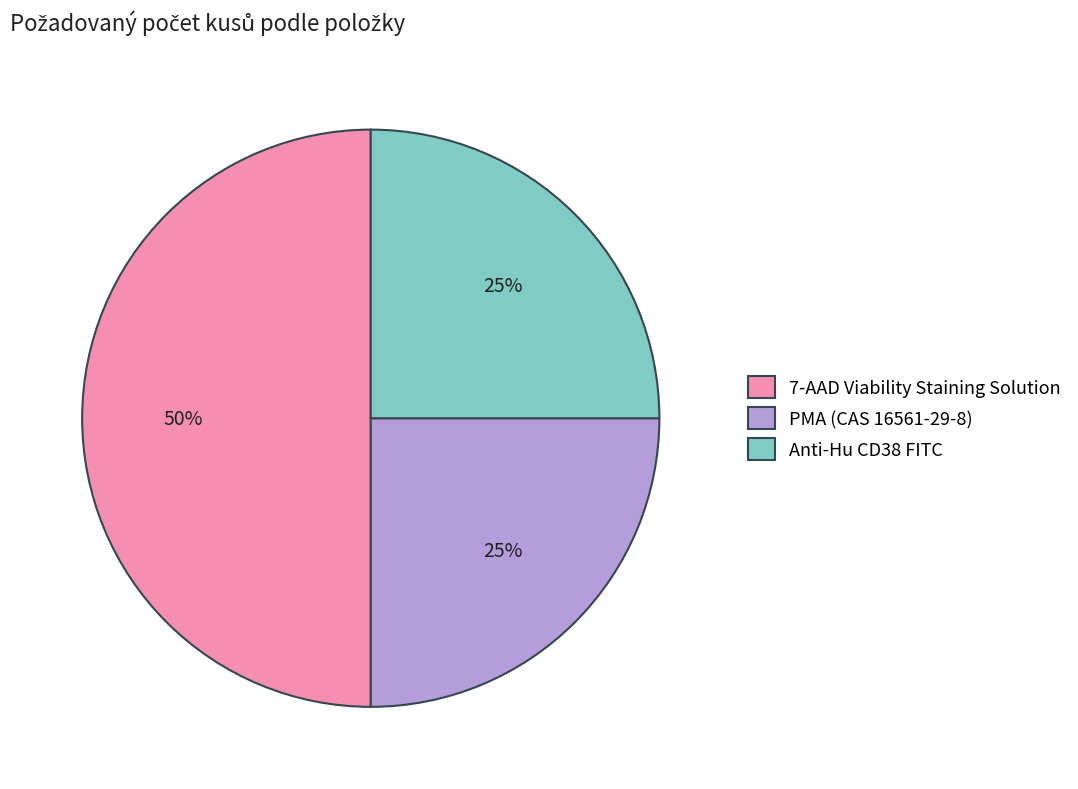

Between 7-AAD Viability Staining Solution and PMA (CAS 16561-29-8), which is larger?

7-AAD Viability Staining Solution